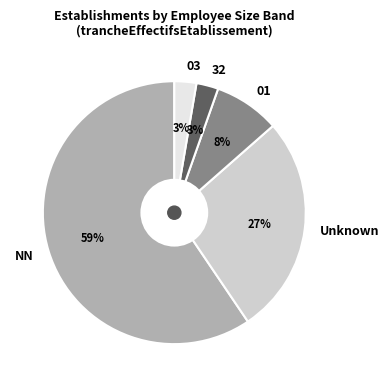

Which category has the biggest portion of the pie?

NN